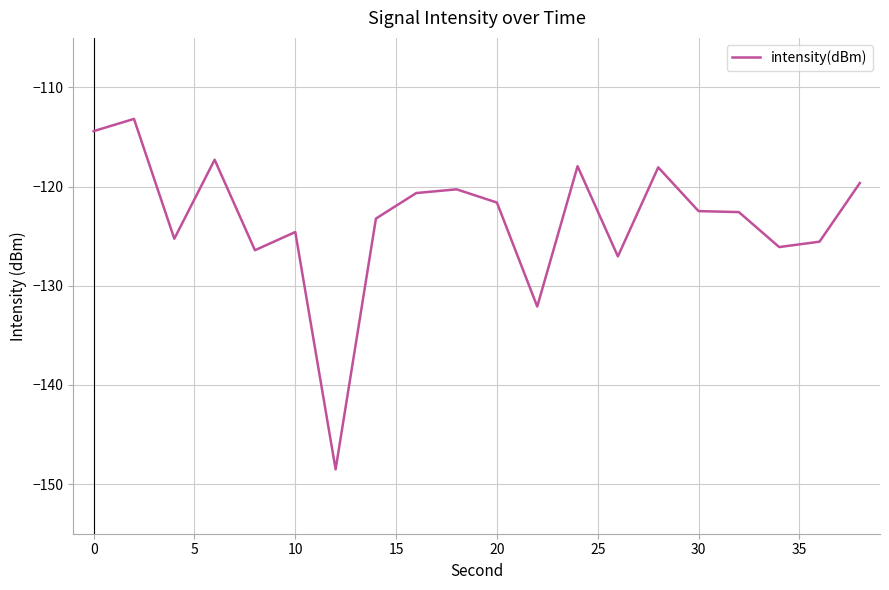

What is the smallest value displayed?

-148.5